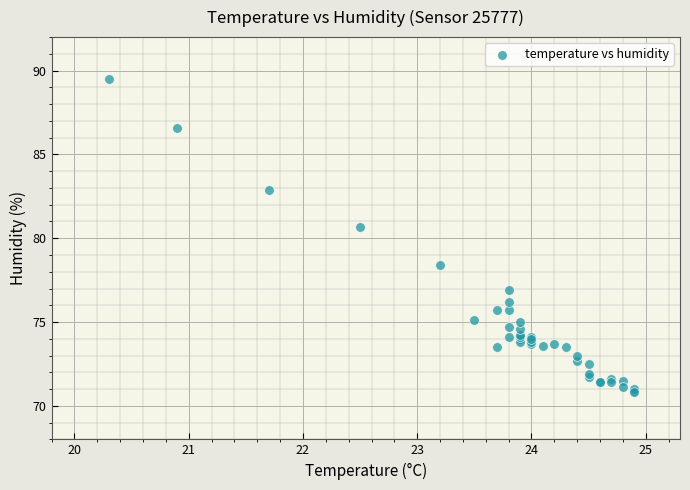

What Y value in the scatter plot is closest to 80?

80.7